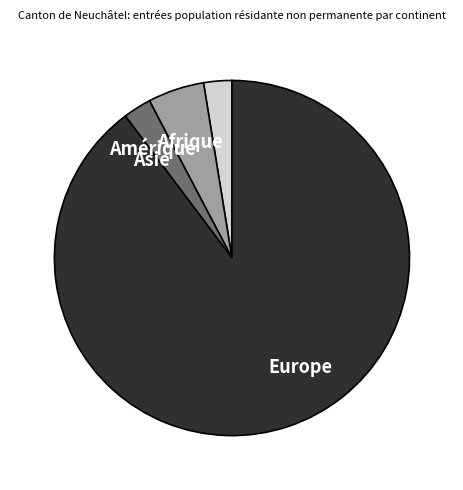

What is the ratio of the value at Europe to the value at Afrique?

35.0